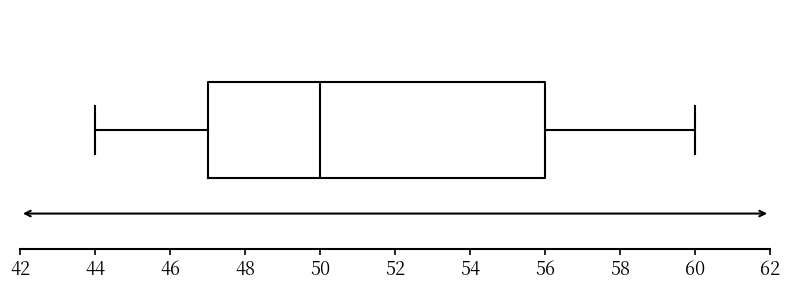

Where does the median line of the box sit on the x-axis? The values are not printed on the chart, so give them approximately, as read against the axis.

50